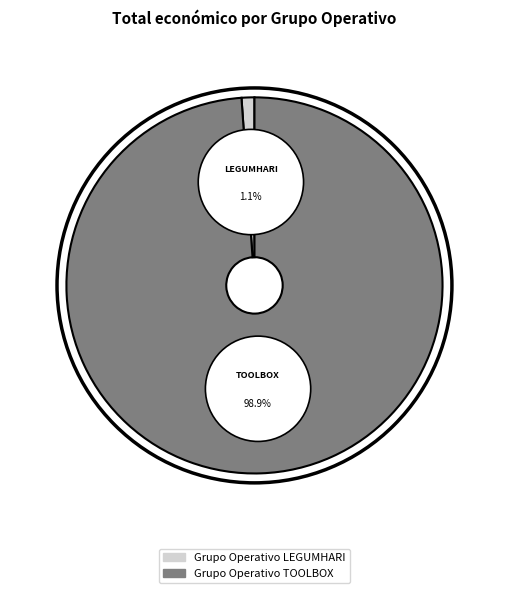

Is it true that Grupo Operativo LEGUMHARI is 11% of the pie?

False